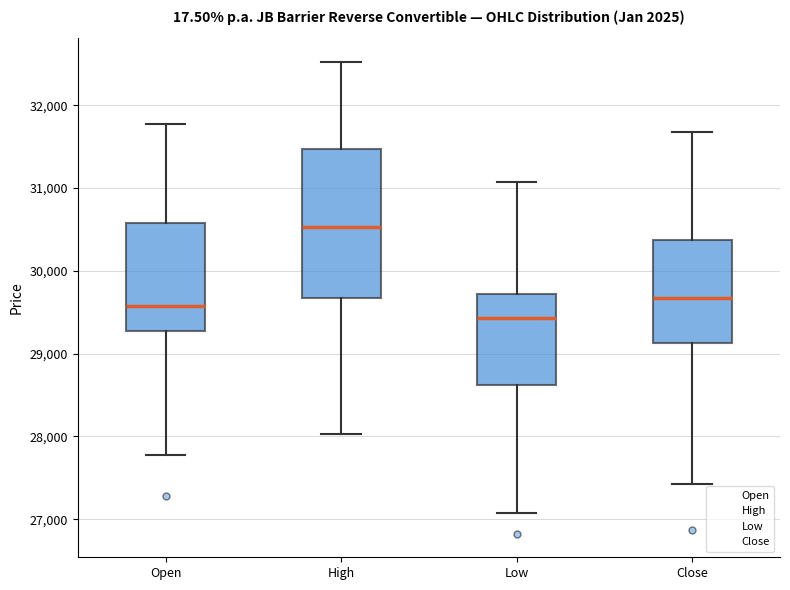

Which box's median line is the lowest?

Low